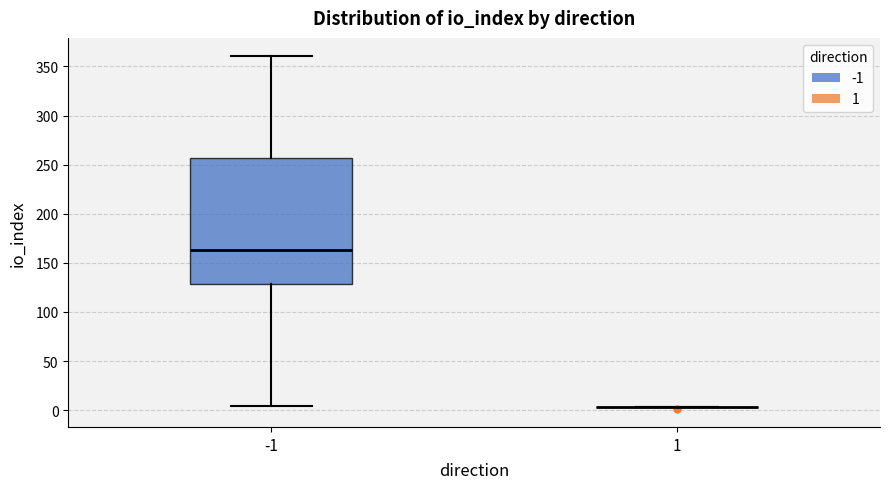

Reading left to right, transcribe this box plot: for each box, give where its median line is, the range the box spans, and where its two whiskers end, as read against the y-axis. The values are not printed on the chart, so give them approximately, as read against the axis.

-1: median 165, box 130 to 255, whiskers 5 to 360
1: box collapsed to a line at 5, whiskers 5 to 5